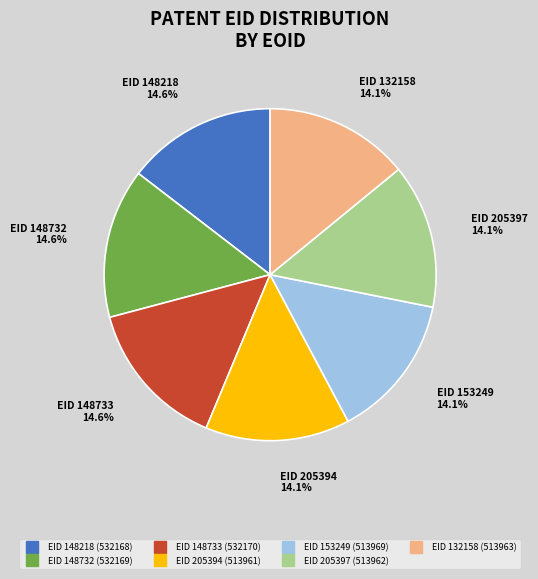

Does any single category account for the majority?

No